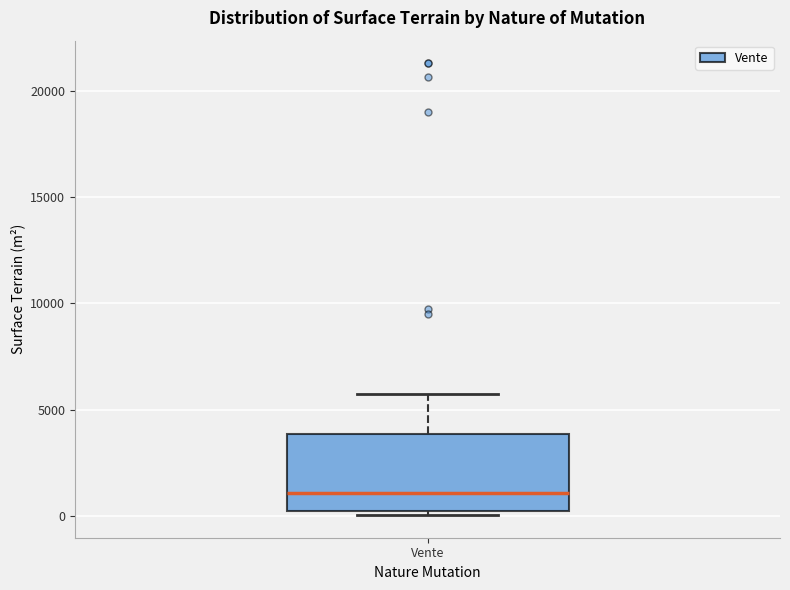

Where does the upper whisker of the box for Vente end on the y-axis? The values are not printed on the chart, so give them approximately, as read against the axis.

5500